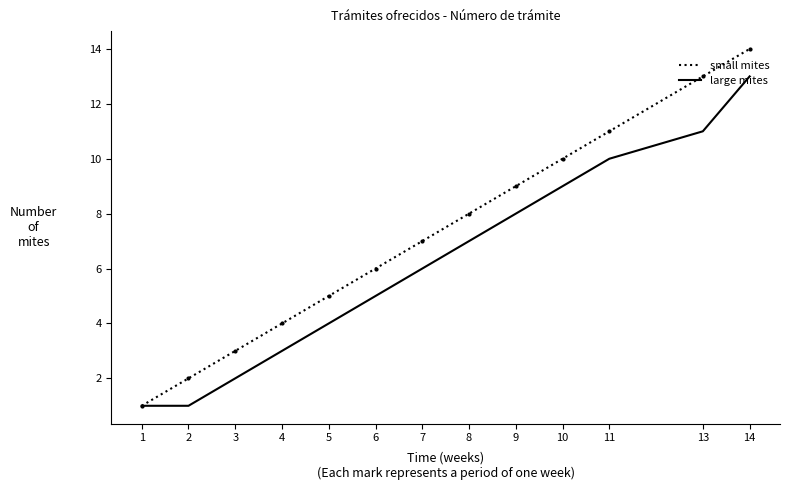

Rank the categories by small mites value from lowest to highest.

1, 2, 3, 4, 5, 6, 7, 8, 9, 10, 11, 13, 14